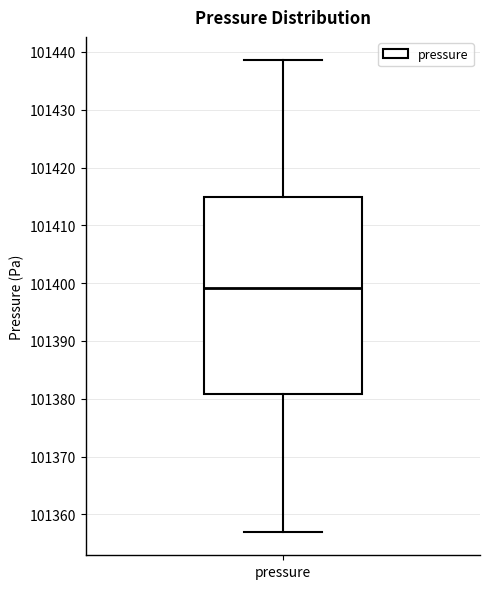

Transcribe this box plot: give where the median line is, the range the box spans, and where the two whiskers end, as read against the y-axis. The values are not printed on the chart, so give them approximately, as read against the axis.

median 101399, box 101381 to 101415, whiskers 101357 to 101439